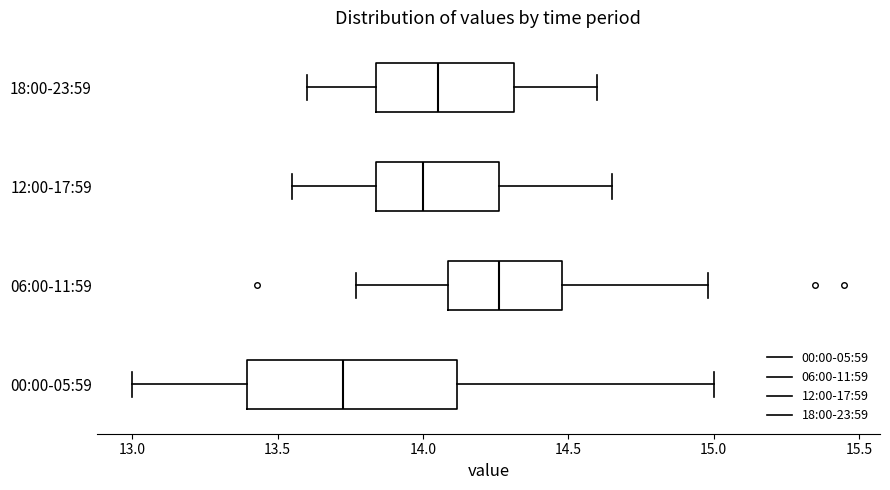

Reading bottom to top, read every box against the x-axis: the position of its median line, the range the box covers, and the ends of its whiskers. The values are not printed on the chart, so give them approximately, as read against the axis.

00:00-05:59: median 13.75, box 13.40 to 14.10, whiskers 13.00 to 15.00
06:00-11:59: median 14.25, box 14.10 to 14.50, whiskers 13.75 to 15.00
12:00-17:59: median 14.00, box 13.85 to 14.25, whiskers 13.55 to 14.65
18:00-23:59: median 14.05, box 13.85 to 14.30, whiskers 13.60 to 14.60